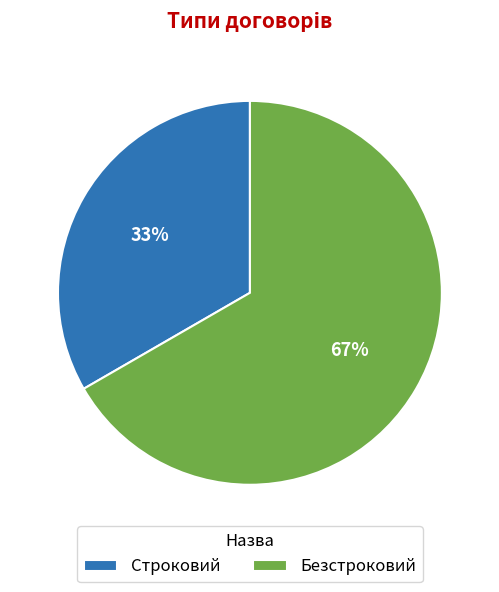

To the nearest percent, what is the combined percentage of Строковий and Безстроковий?

100%